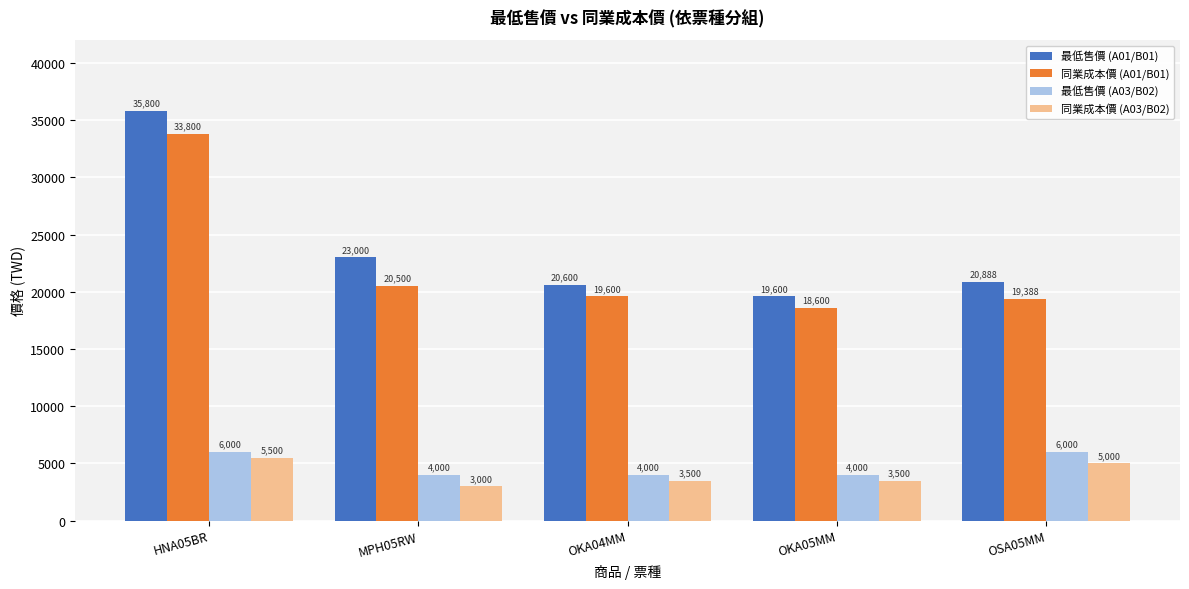

The 同業成本價 (A03/B02) series shows 5500 at HNA05BR. True or false?

True